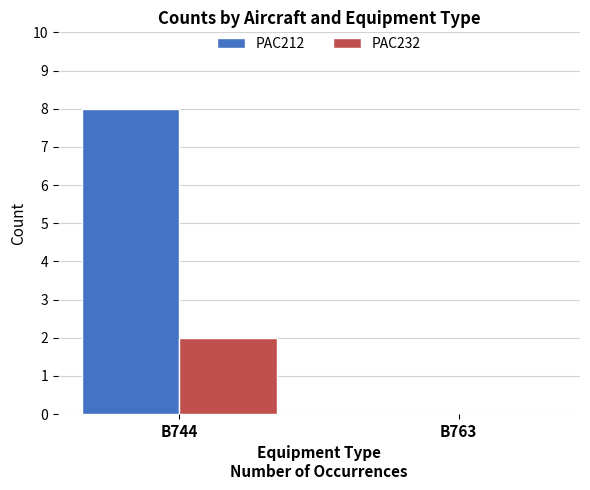

What is the sum of all PAC212 values?

8